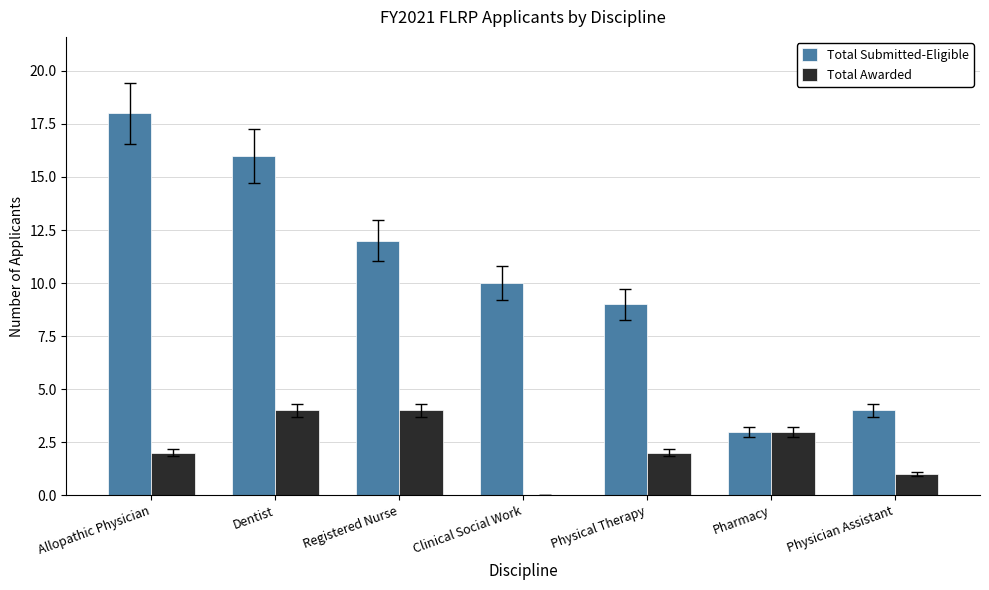

What is the average value of the Total Awarded series?

2